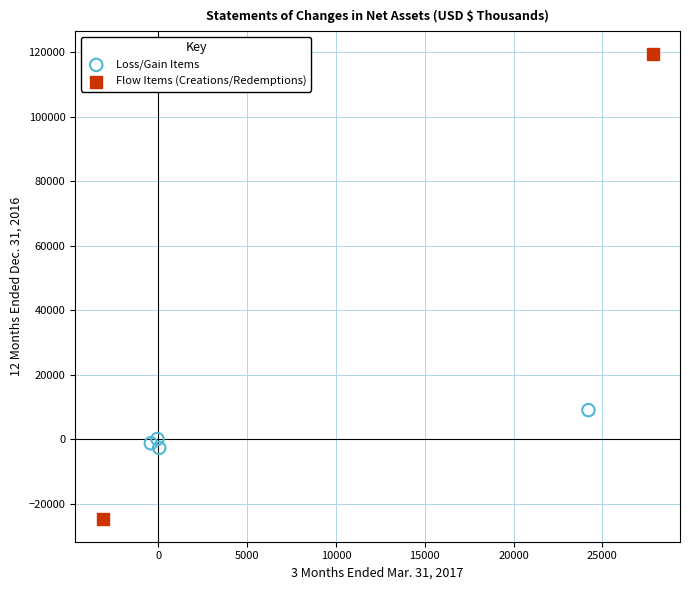

Which series contains the highest Y value?

Flow Items (Creations/Redemptions)